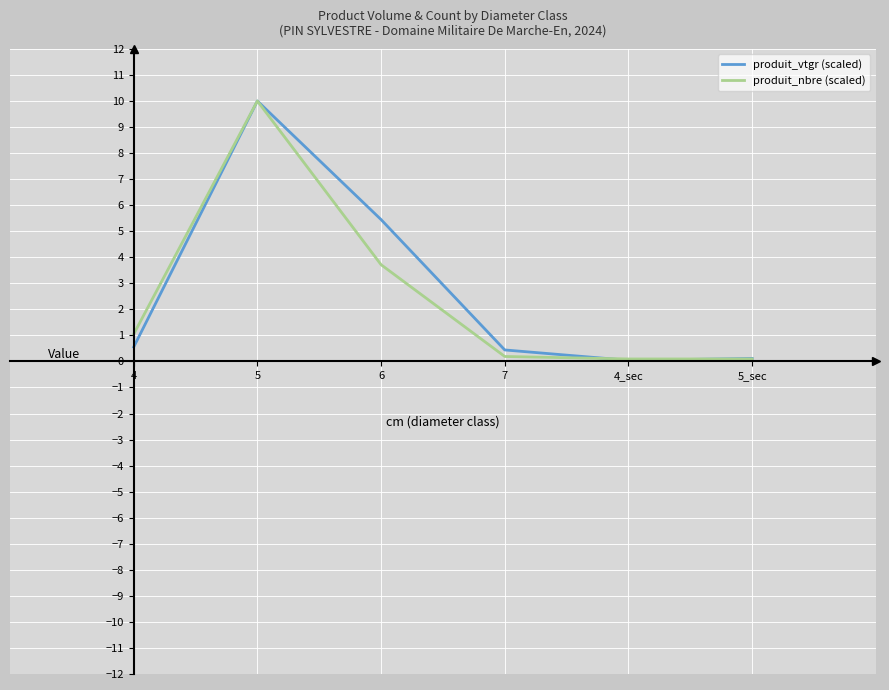

How many series are shown in this chart?

2